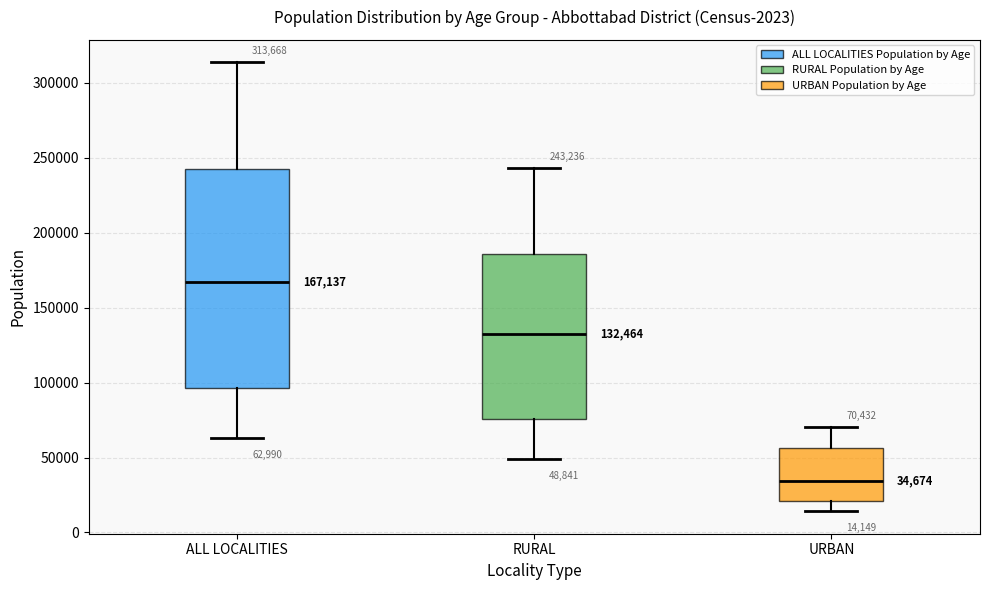

Which box has the highest median line?

ALL LOCALITIES